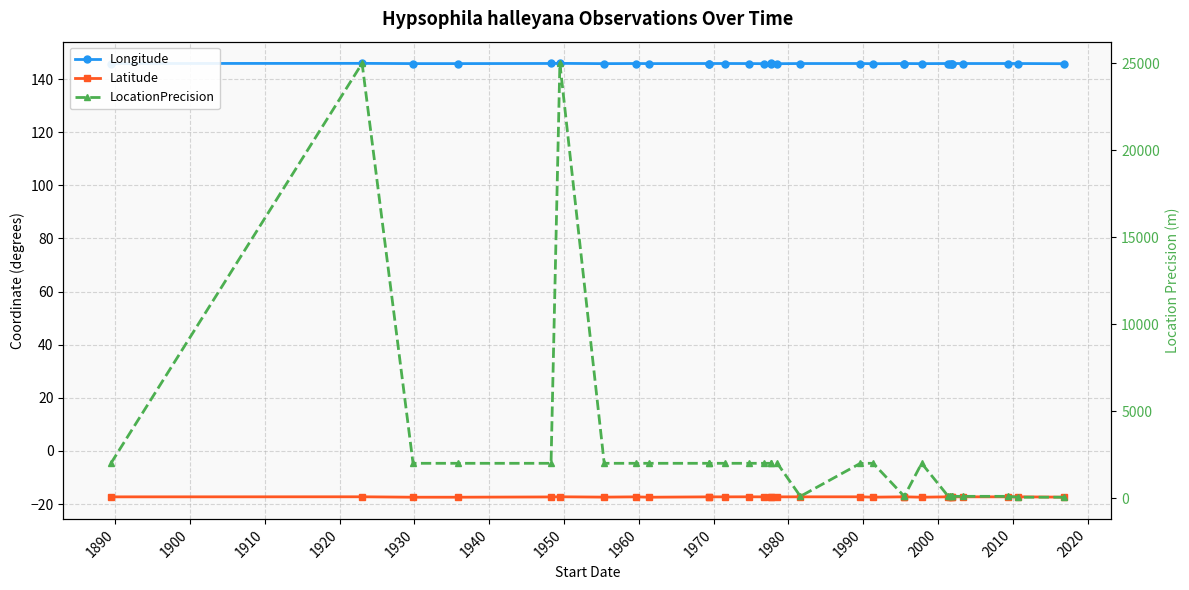

Reading left to right, extract all data points from this chart.

Longitude: 145.9	145.9	145.8	145.8	145.9	145.9	145.8	145.9	145.8	145.9	145.9	145.9	145.8	145.8	145.9	145.7	145.8	145.9	145.9	145.8	145.9	145.8	145.8	145.9	145.8	145.8	145.9	145.9	145.9	145.9	145.8
Latitude: -17.3	-17.2	-17.4	-17.4	-17.3	-17.2	-17.4	-17.3	-17.4	-17.3	-17.3	-17.3	-17.3	-17.3	-17.3	-17.4	-17.3	-17.3	-17.3	-17.4	-17.3	-17.3	-17.4	-17.3	-17.4	-17.4	-17.3	-17.3	-17.3	-17.3	-17.4
LocationPrecision: 2000.0	25000.0	2000.0	2000.0	2000.0	25000.0	2000.0	2000.0	2000.0	2000.0	2000.0	2000.0	2000.0	2000.0	2000.0	2000.0	2000.0	100.0	2000.0	2000.0	100.0	100.0	2000.0	100.0	100.0	100.0	100.0	100.0	100.0	50.0	50.0